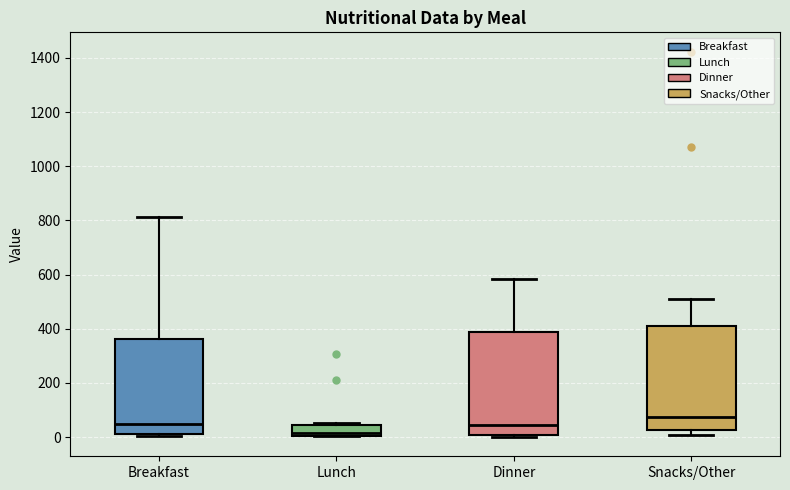

Where is the lower edge of the box for Dinner on the y-axis? The values are not printed on the chart, so give them approximately, as read against the axis.

0